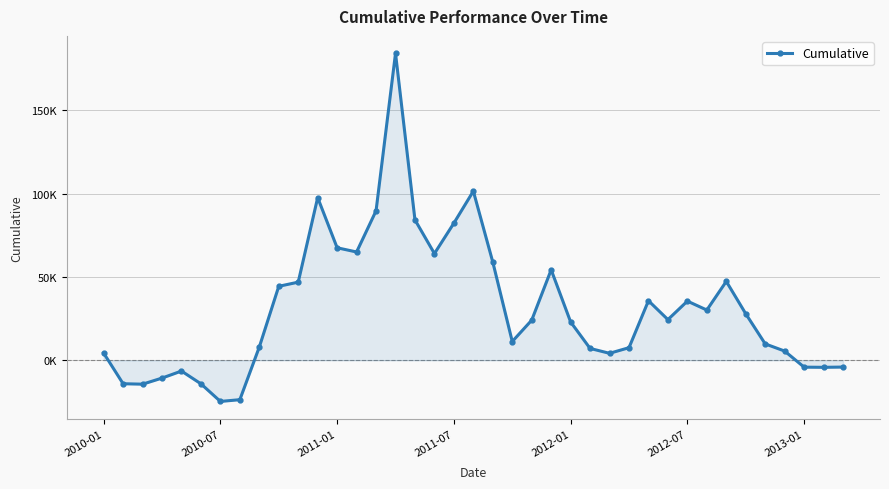

Is this an area chart (filled region under the line)?

Yes